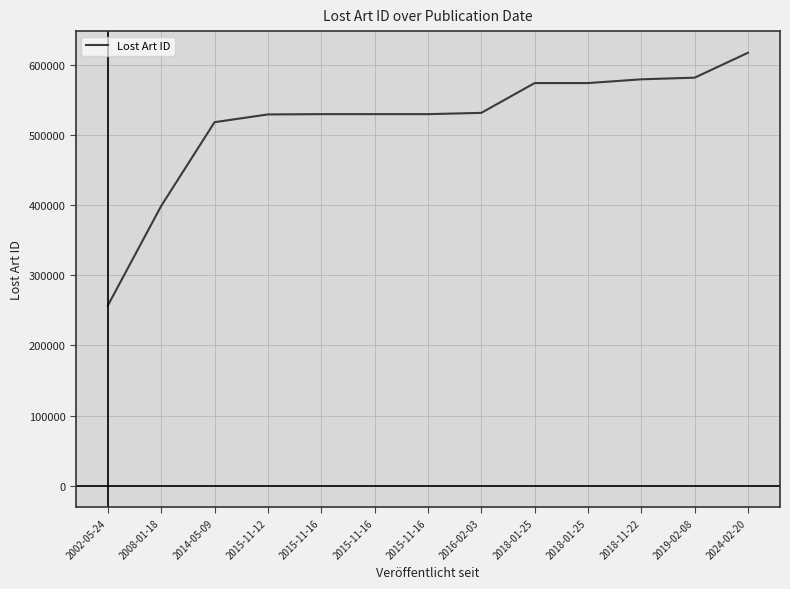

Is it true that the value at 2008-01-18 is 689011?

False